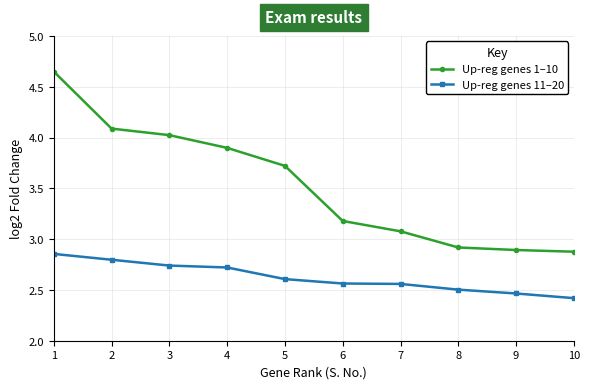

What is the smallest value displayed?

2.4